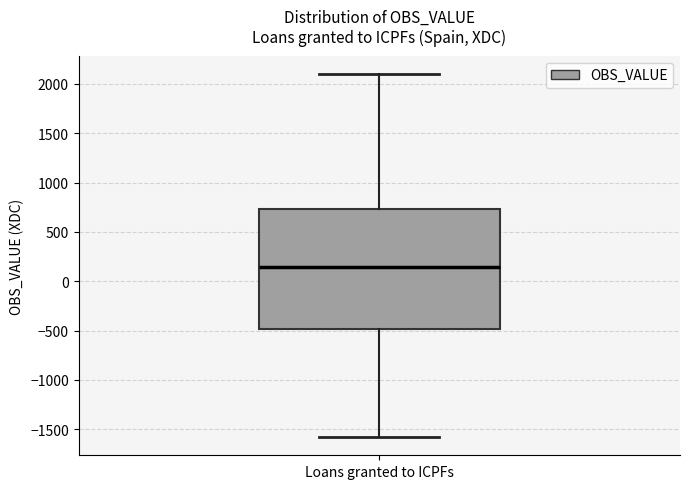

Transcribe this box plot: give where the median line is, the range the box spans, and where the two whiskers end, as read against the y-axis. The values are not printed on the chart, so give them approximately, as read against the axis.

median 150, box -500 to 750, whiskers -1600 to 2100